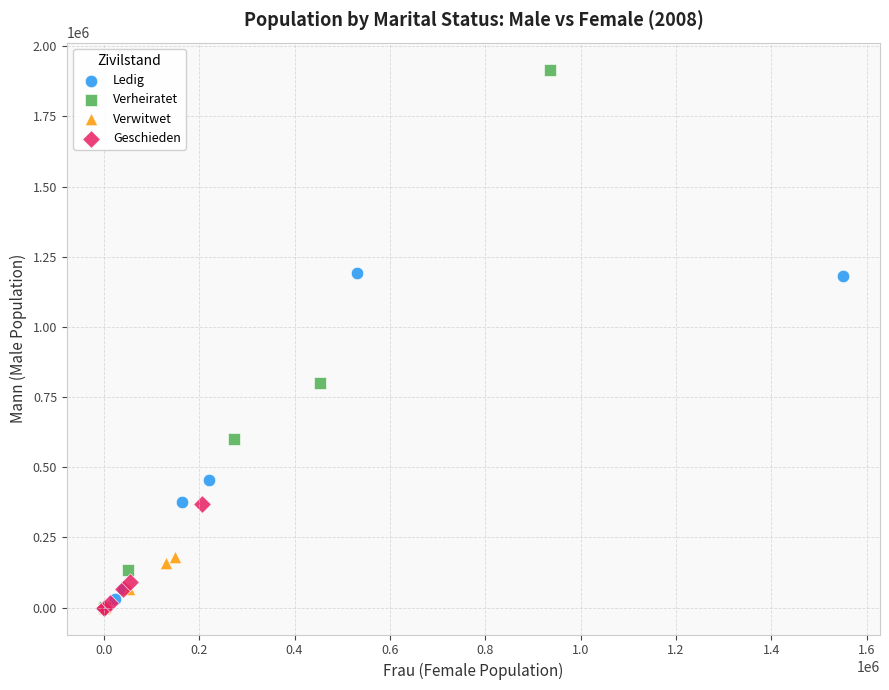

Which series has the largest Y range (max minus min)?

Verheiratet